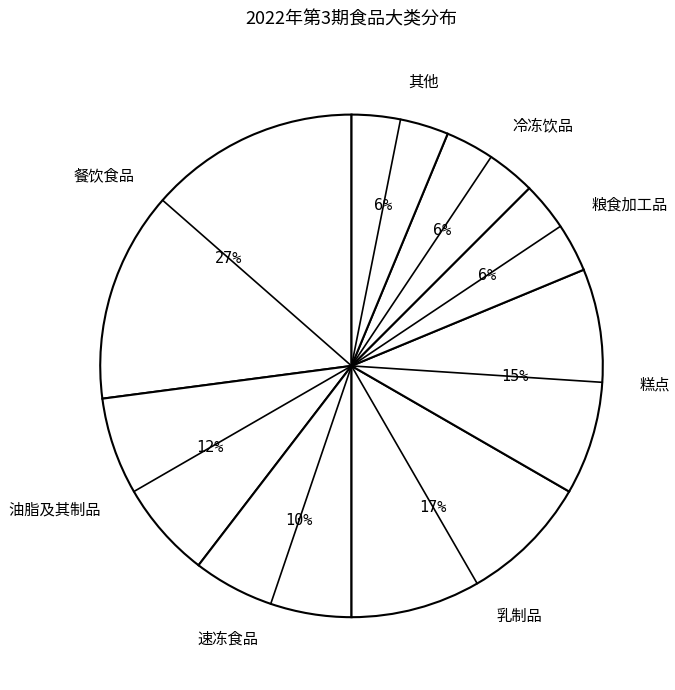

Is there a majority slice in this chart?

No